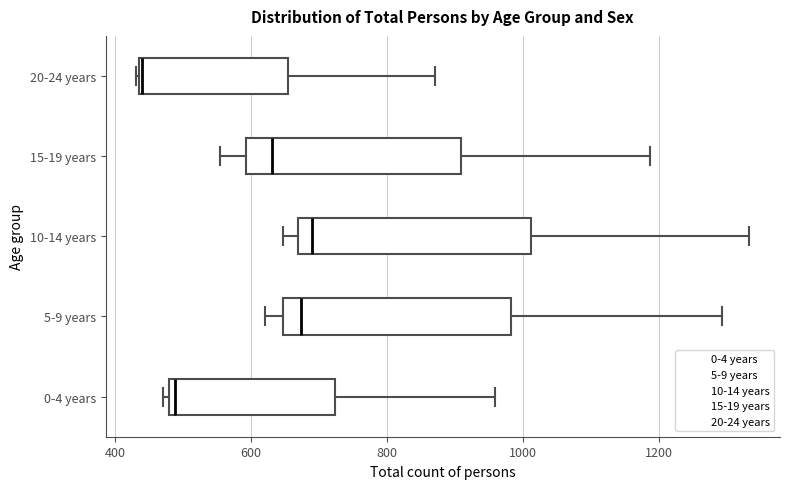

Reading bottom to top, read every box against the x-axis: the position of its median line, the range the box covers, and the ends of its whiskers. The values are not printed on the chart, so give them approximately, as read against the axis.

0-4 years: median 480 (just right of the box's left edge), box 480 to 720, whiskers 480 (just left of the box's left edge) to 960
5-9 years: median 680, box 640 to 980, whiskers 620 to 1300
10-14 years: median 700, box 660 to 1020, whiskers 640 to 1340
15-19 years: median 640, box 600 to 900, whiskers 560 to 1180
20-24 years: median 440, box 440 to 660, whiskers 440 to 880